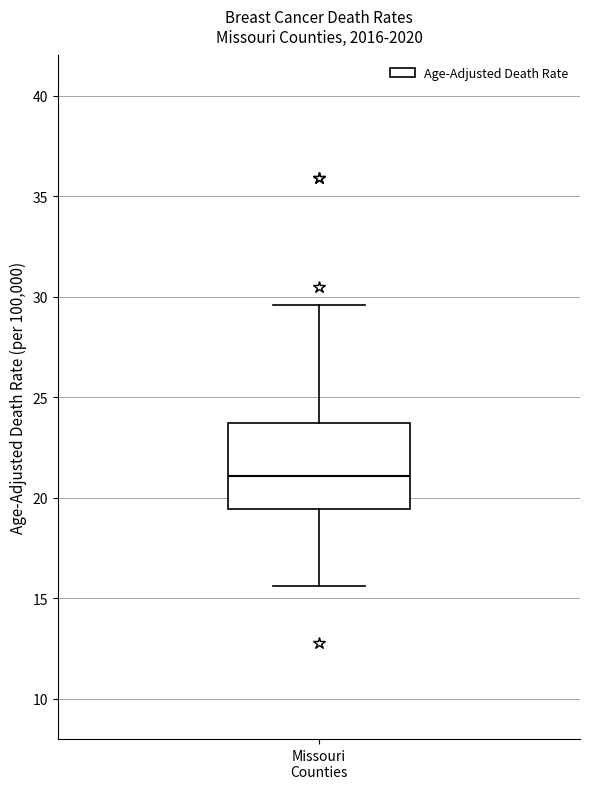

Transcribe this box plot: give where the median line is, the range the box spans, and where the two whiskers end, as read against the y-axis. The values are not printed on the chart, so give them approximately, as read against the axis.

median 21.0, box 19.5 to 23.5, whiskers 15.5 to 29.5